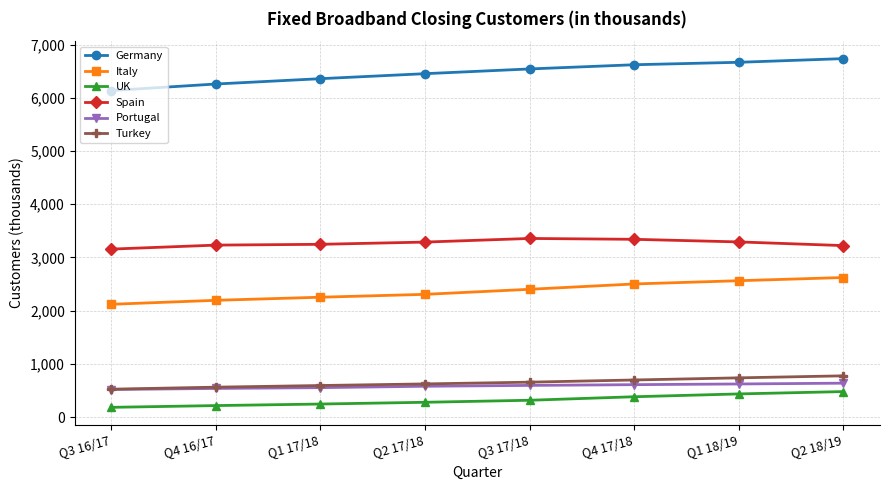

Count the number of data series in this chart.

6